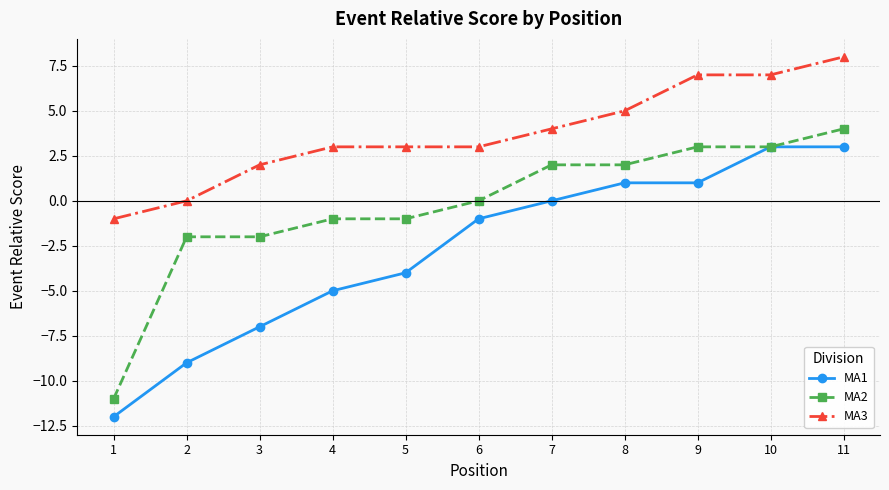

True or false: MA3 and MA2 cross at least once.

False